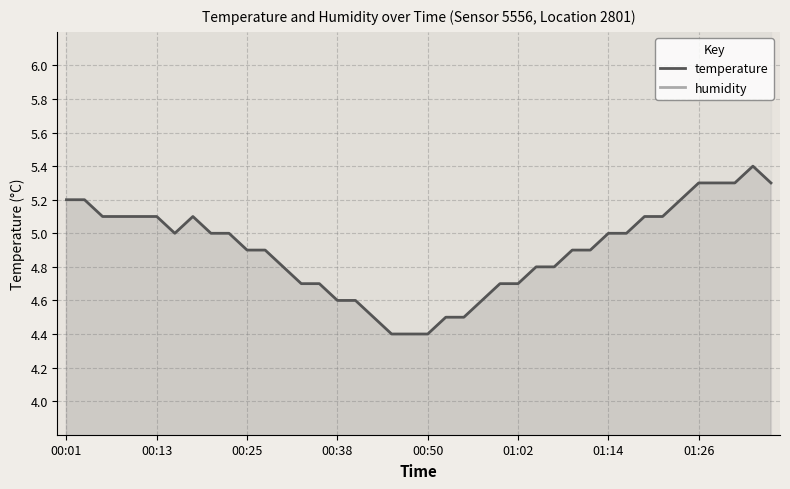

How many categories are shown in the chart?

40